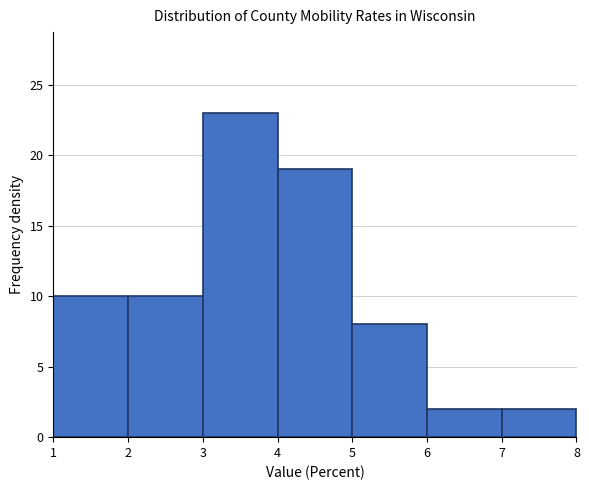

Reading left to right, list every bar in this chart as the range it spans on the x-axis followed by its height. The values are not printed on the chart, so give them approximately, as read against the axis.

1 to 2: 10
2 to 3: 10
3 to 4: 23
4 to 5: 19
5 to 6: 8
6 to 7: 2
7 to 8: 2